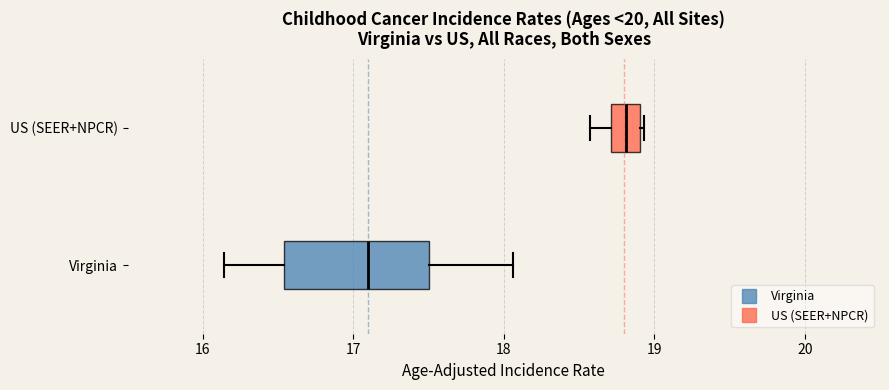

Where is the left edge of the box for US (SEER+NPCR) on the x-axis? The values are not printed on the chart, so give them approximately, as read against the axis.

18.7